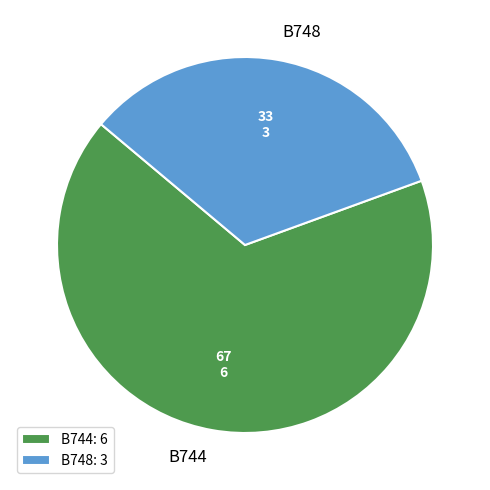

What is the ratio of the value at B748 to the value at B744?

0.5